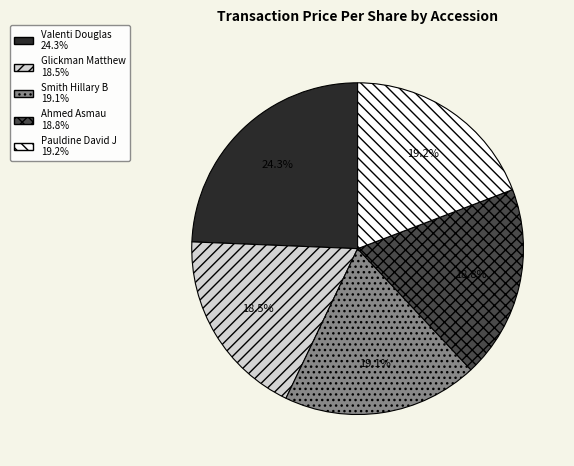

Does any single category account for the majority?

No